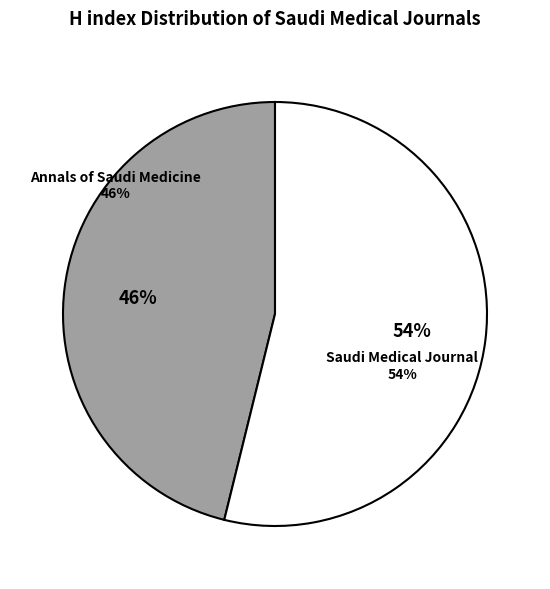

Is there any slice that represents more than half of the pie?

Yes